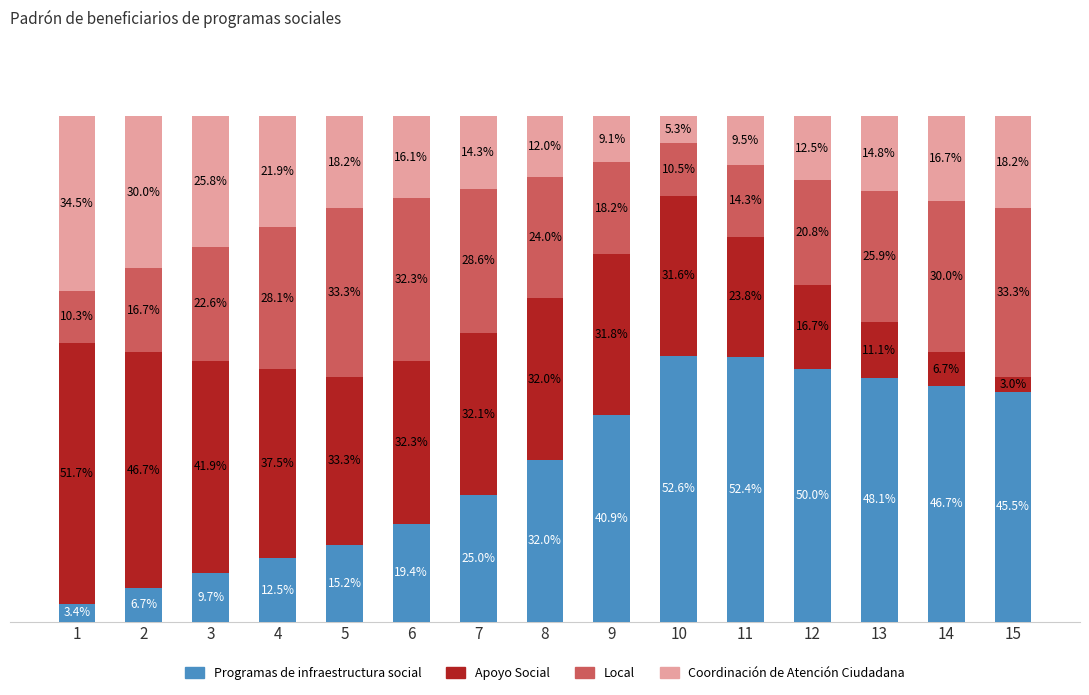

Which series changed the most between 9 and 10?

Programas de infraestructura social